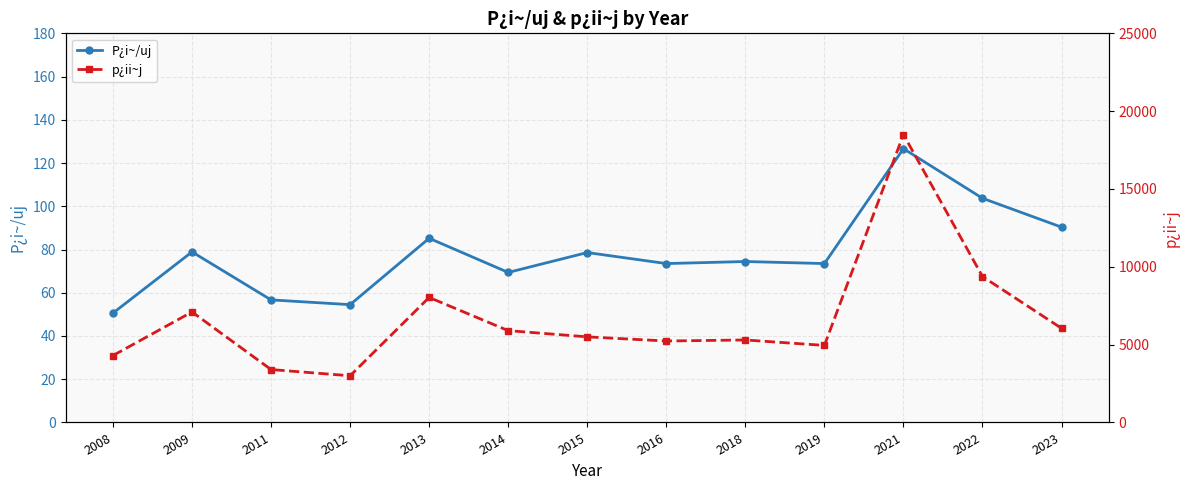

What is the difference between the maximum and minimum values in the P¿i~/uj series?

76.1